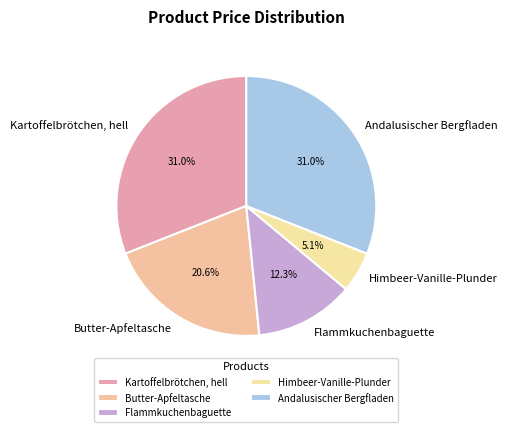

To the nearest percent, what is the average slice percentage?

20%